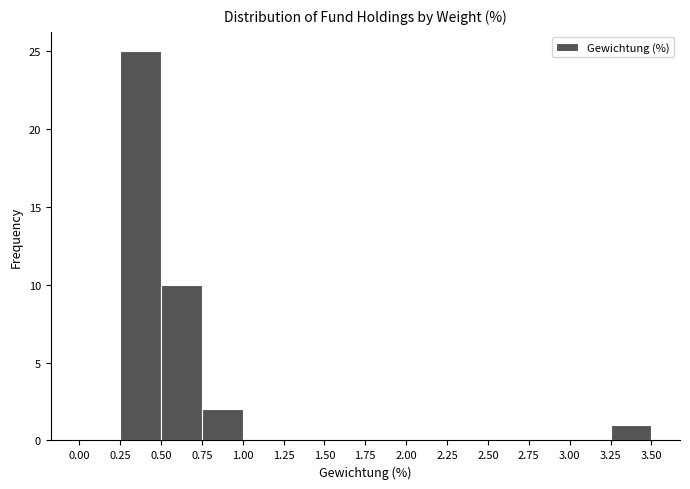

How tall is the bar that spans 0.25 to 0.50 on the x-axis? The values are not printed on the chart, so give them approximately, as read against the axis.

25